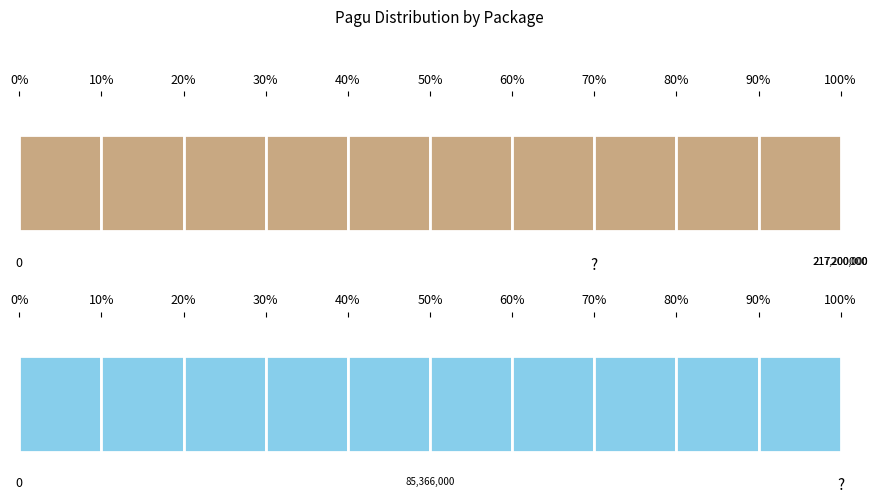

Which series has the largest total across all categories?

Pagu